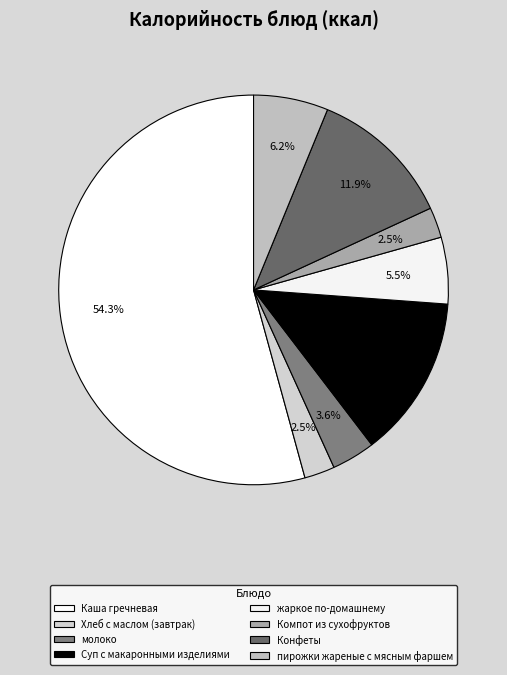

Rank the categories by value from lowest to highest.

Хлеб с маслом (завтрак), Компот из сухофруктов, молоко, жаркое по-домашнему, пирожки жареные с мясным фаршем, Конфеты, Суп с макаронными изделиями, Каша гречневая